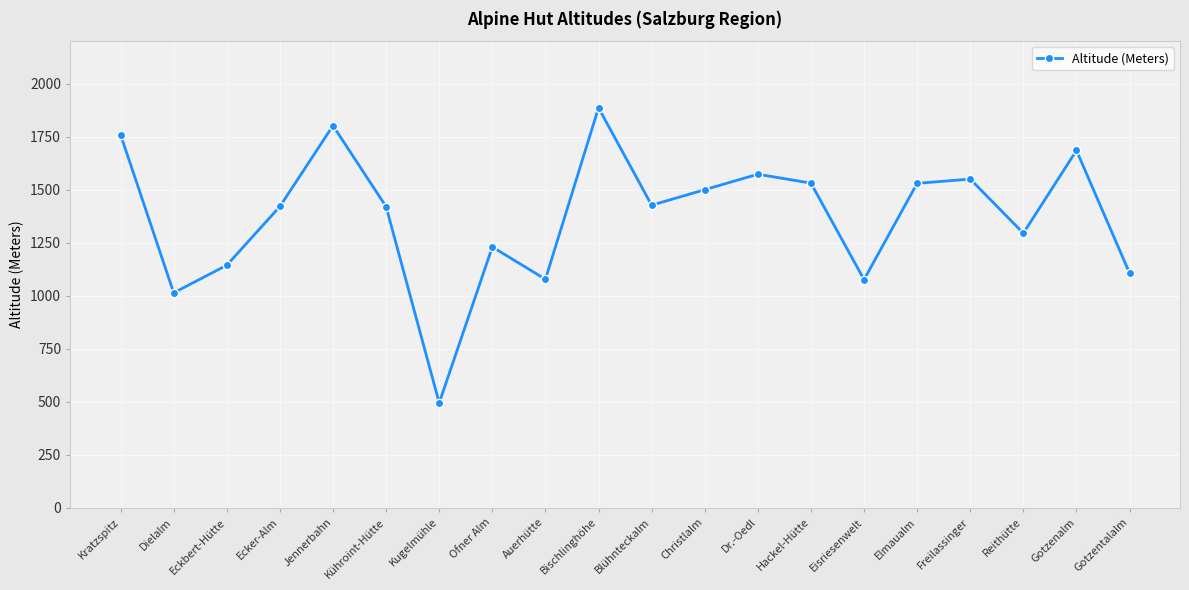

What is the minimum value shown in the chart?

495